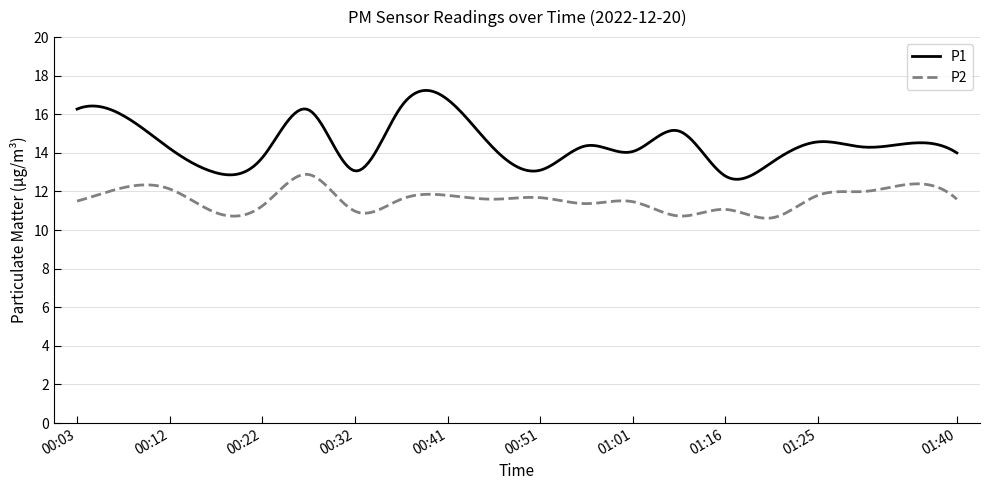

What is the smallest value displayed?

10.6